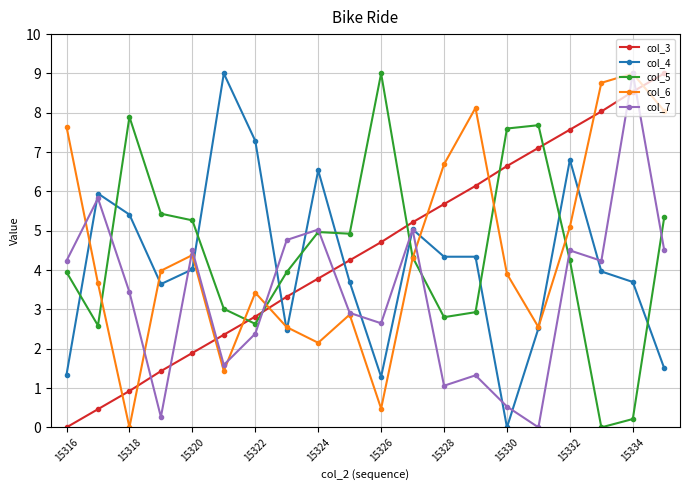

What is the maximum value shown in the chart?

9.0